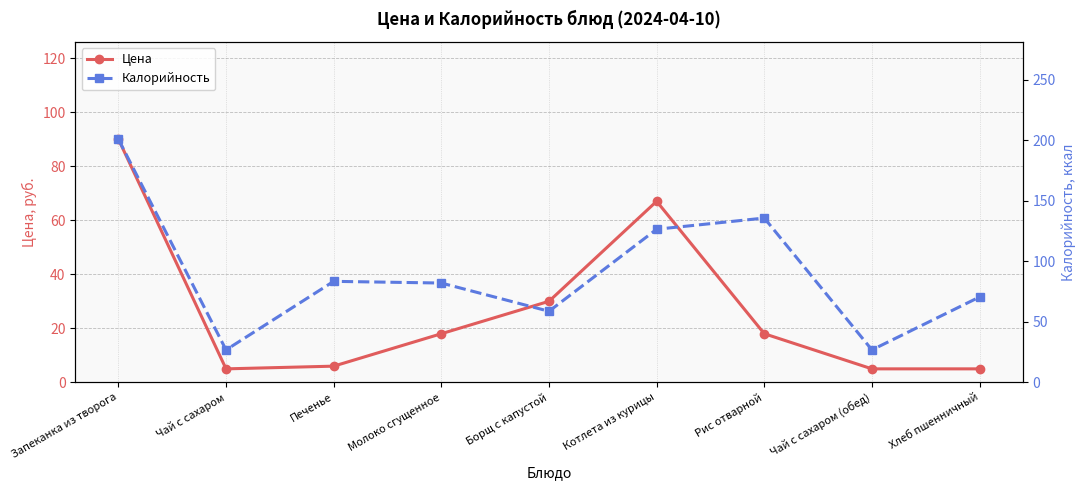

How many data points in Калорийность are above 82?

4